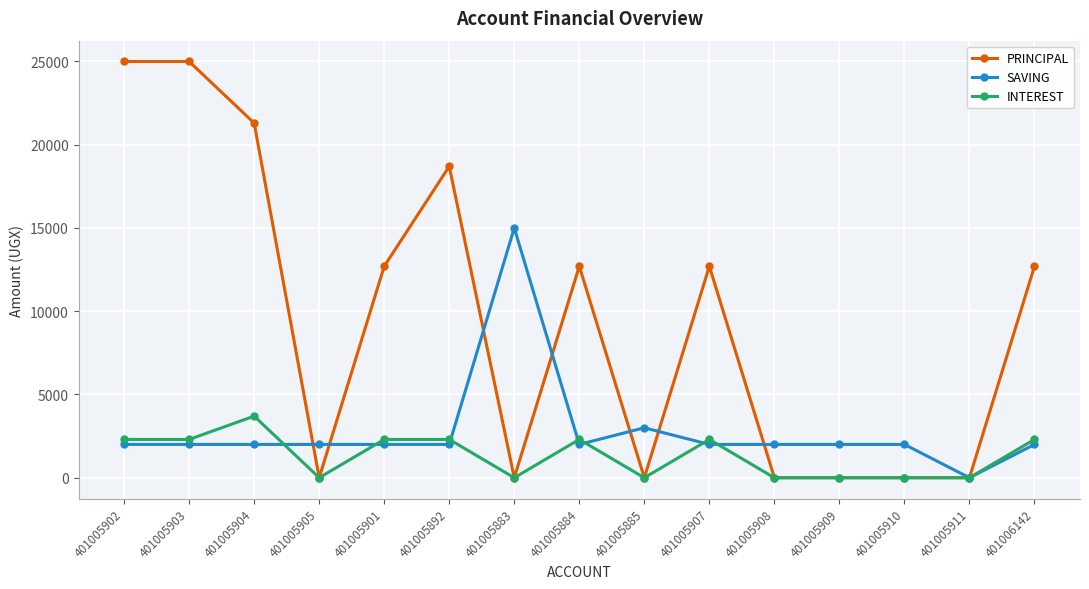

Which series has the largest total across all categories?

PRINCIPAL